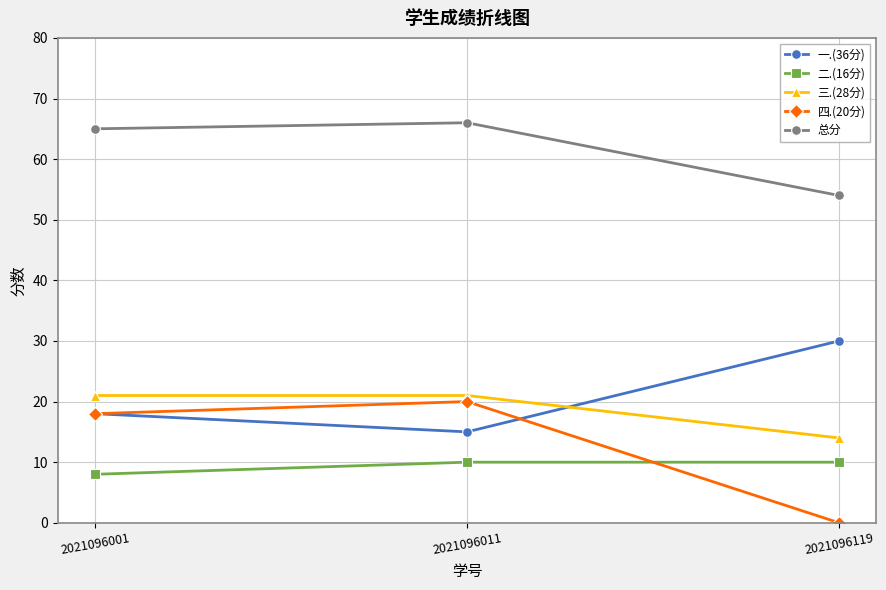

What is the difference between the maximum and minimum values in the 二.(16分) series?

2